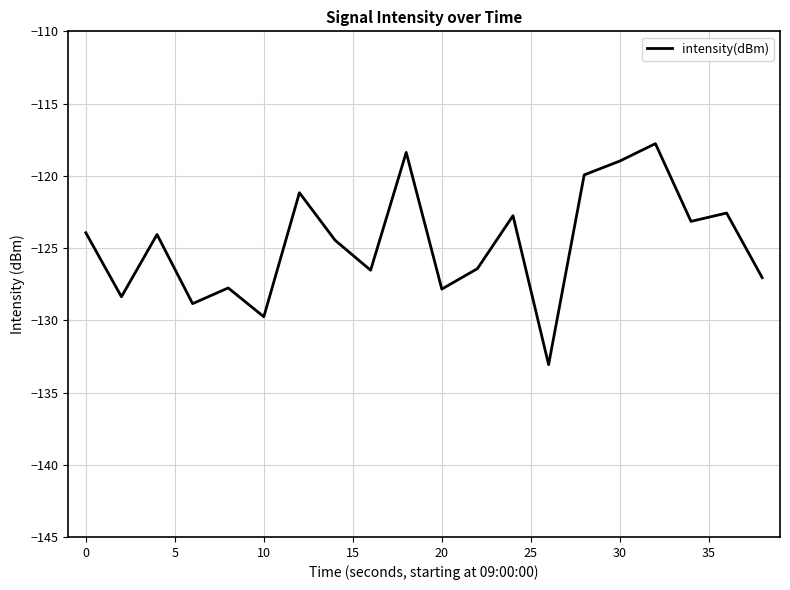

What is the greatest value displayed?

-117.8